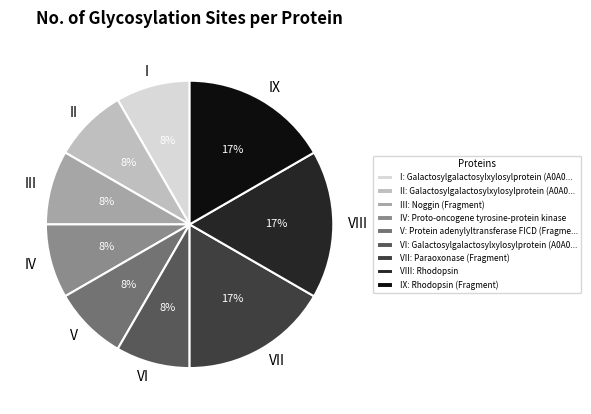

Does IV: Proto-oncogene tyrosine-protein kinase account for over 50% of the chart?

No